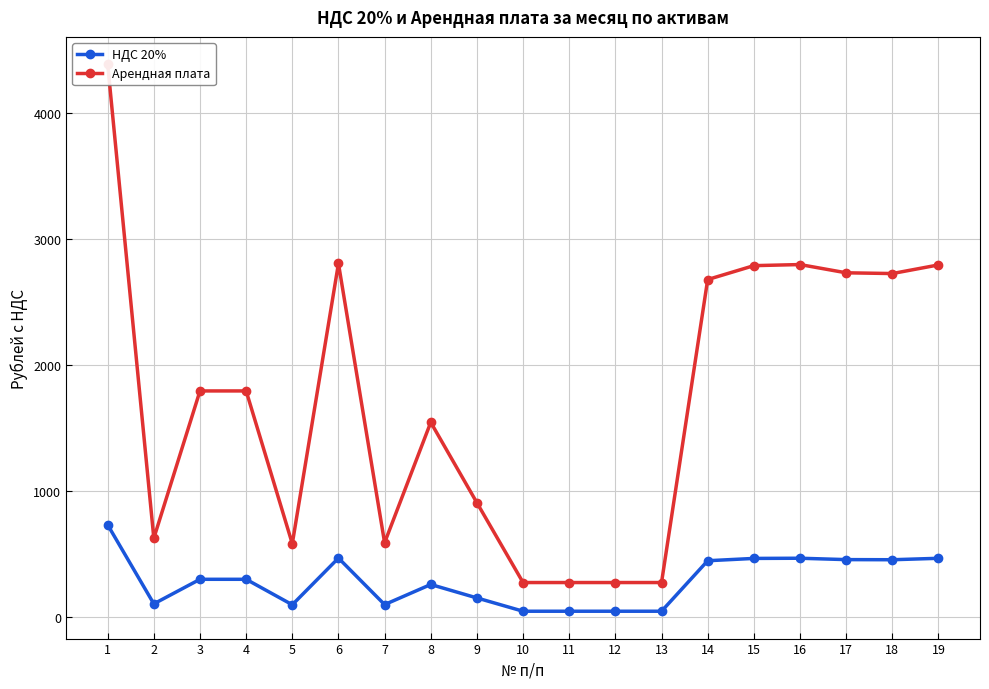

How many data points in НДС 20% are less than 299?

9